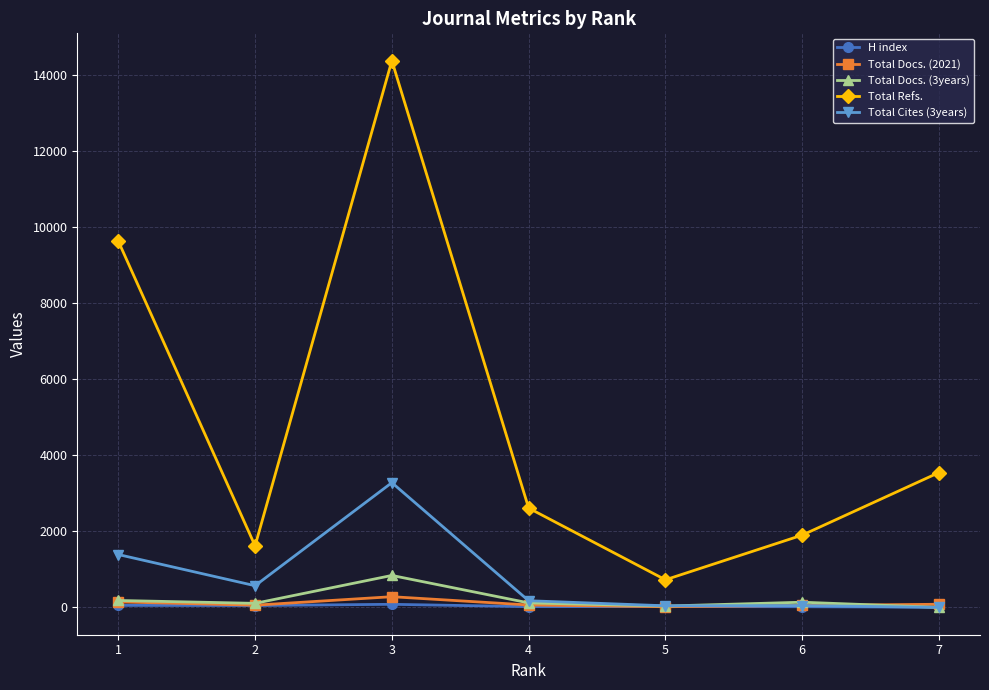

Is the value of H index at 7 greater than the value of Total Cites (3years) at 2?

No